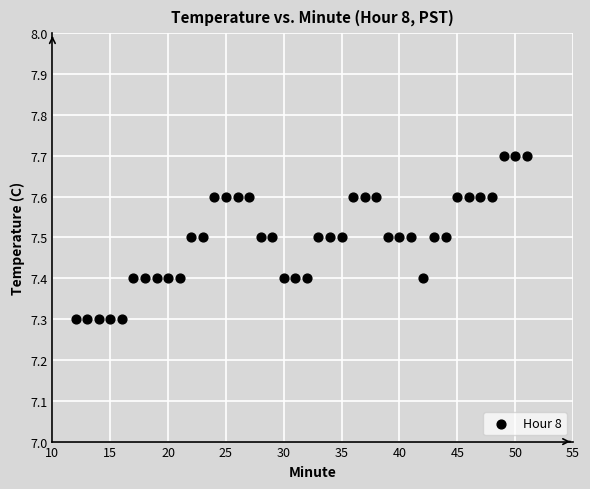

What is the range of Y values (max minus min)?

0.4